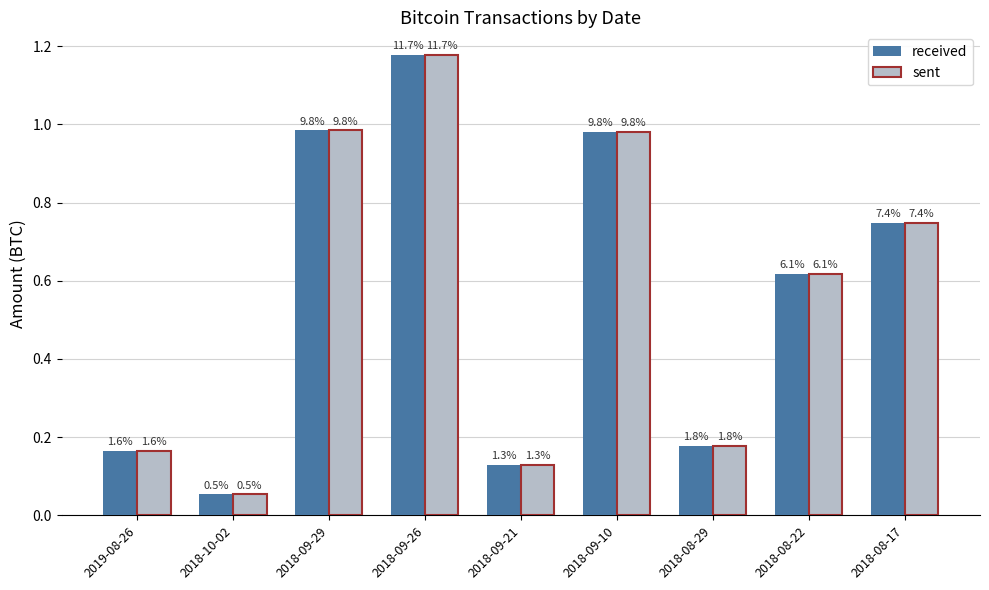

How many bars are there in total?

18